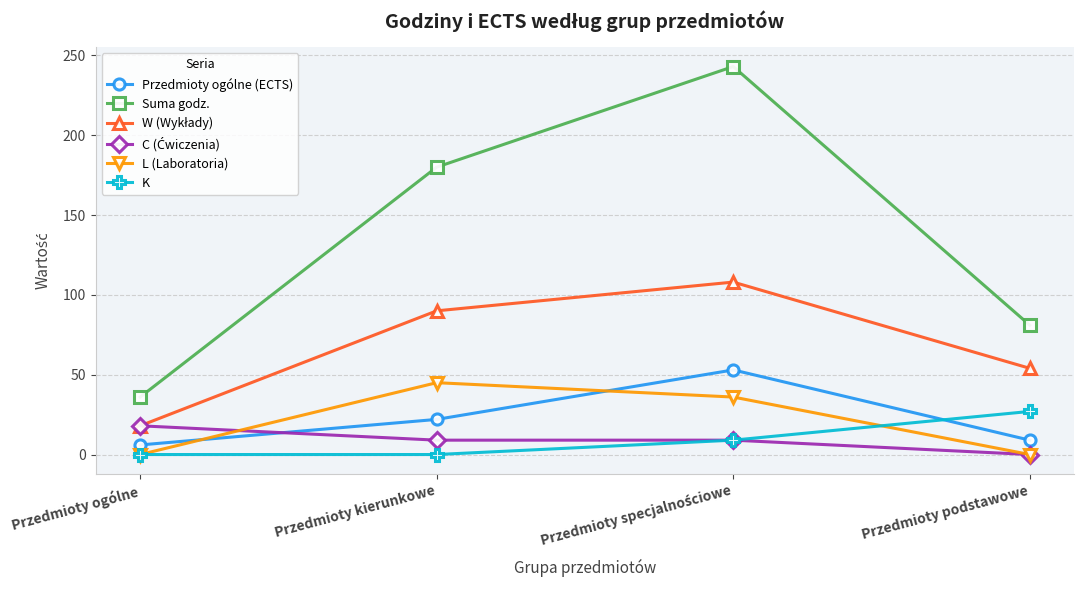

Which series has the largest total across all categories?

Suma godz.